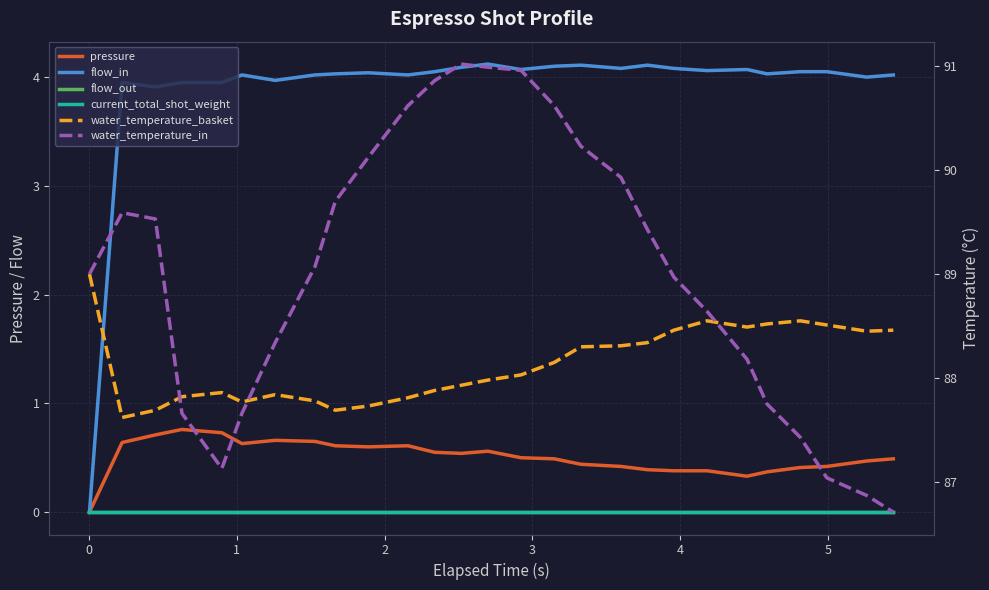

True or false: current_total_shot_weight and water_temperature_basket cross at least once.

False